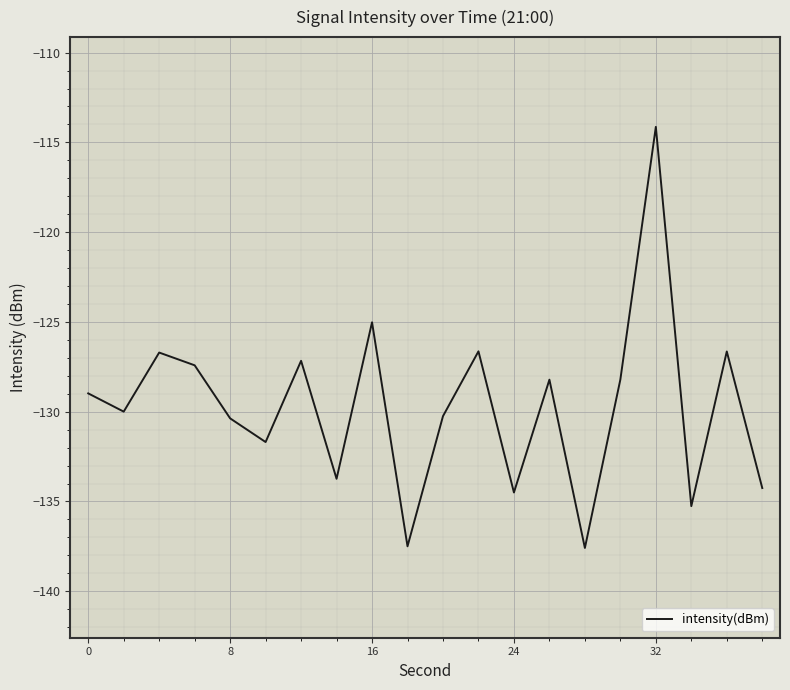

What is the maximum value shown in the chart?

-114.1